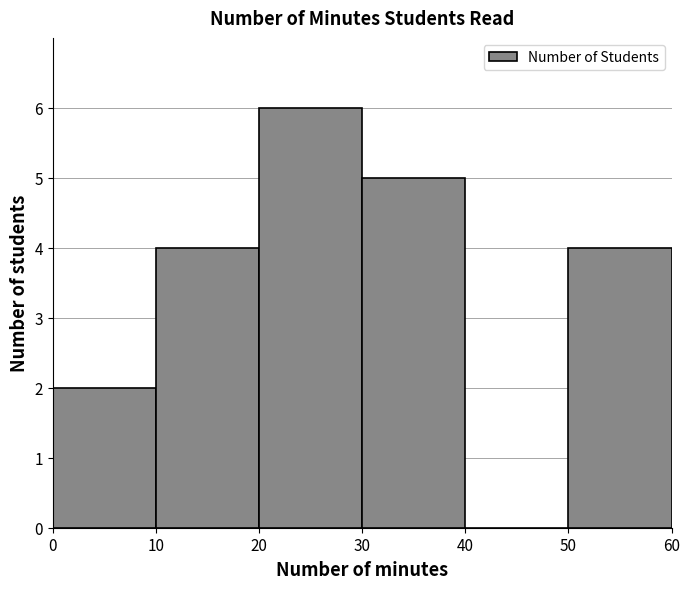

Which range on the x-axis has the tallest bar?

20 to 30